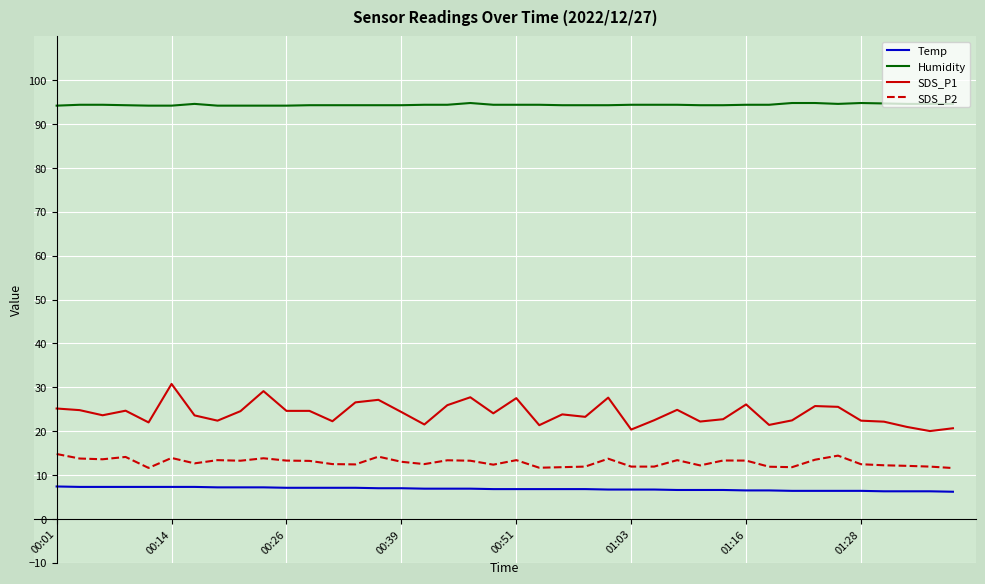

True or false: SDS_P1 and SDS_P2 intersect in this chart.

False